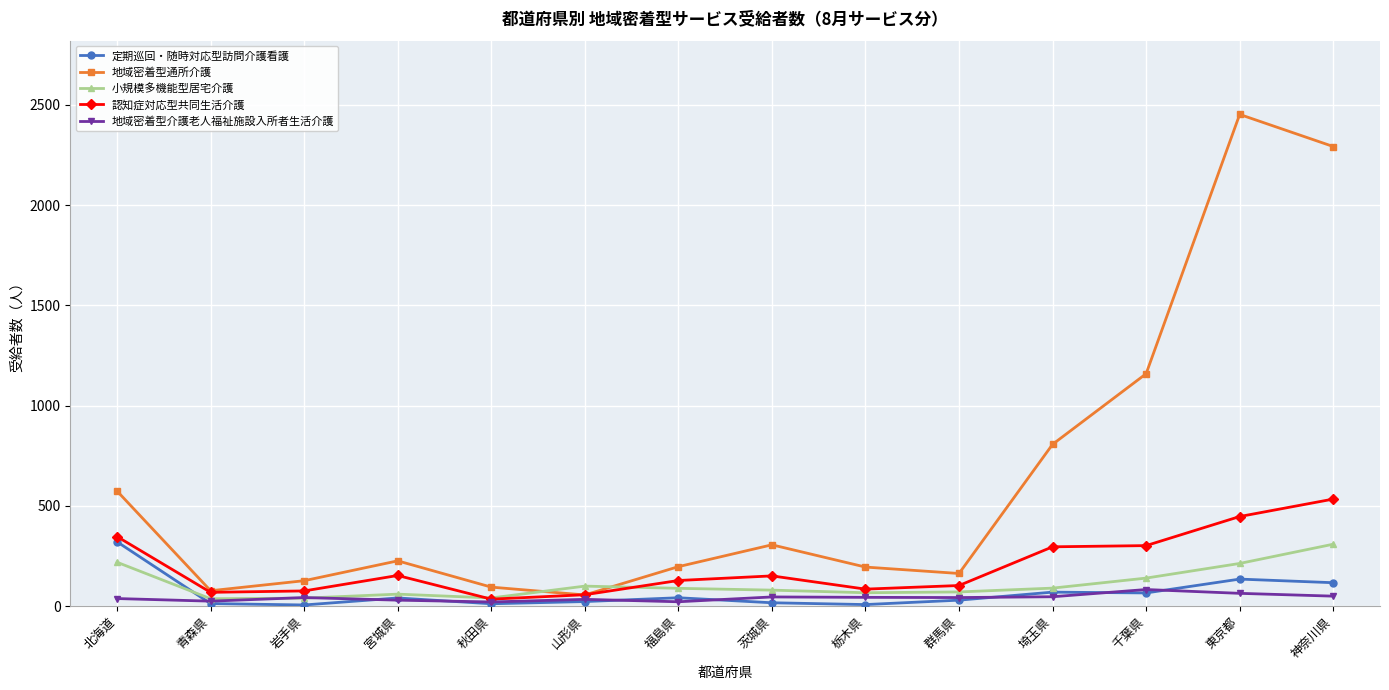

The value of 認知症対応型共同生活介護 at 埼玉県 is 296. True or false?

True